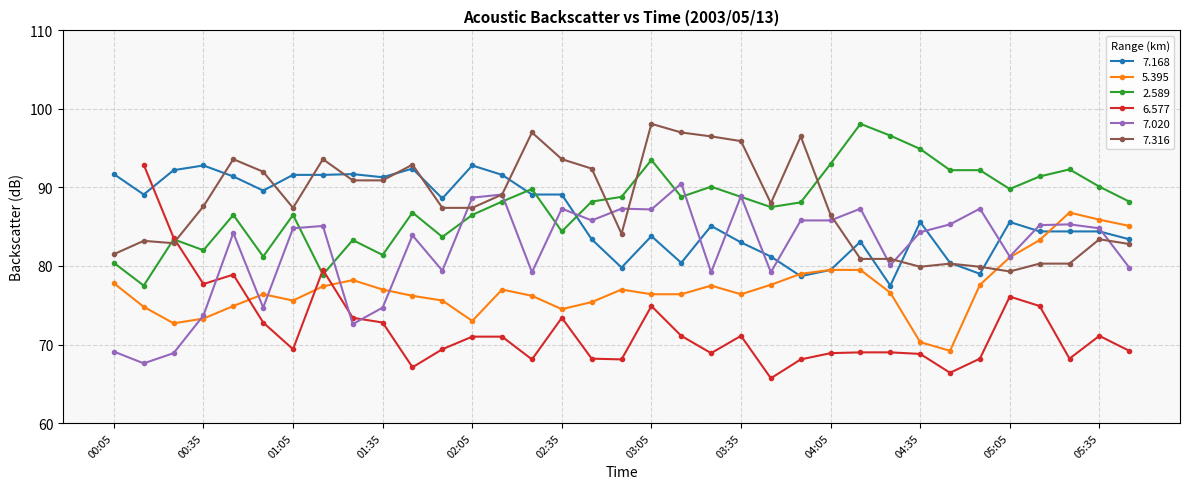

Is the value of 7.020 at 05:35 greater than the value of 2.589 at 05:05?

No